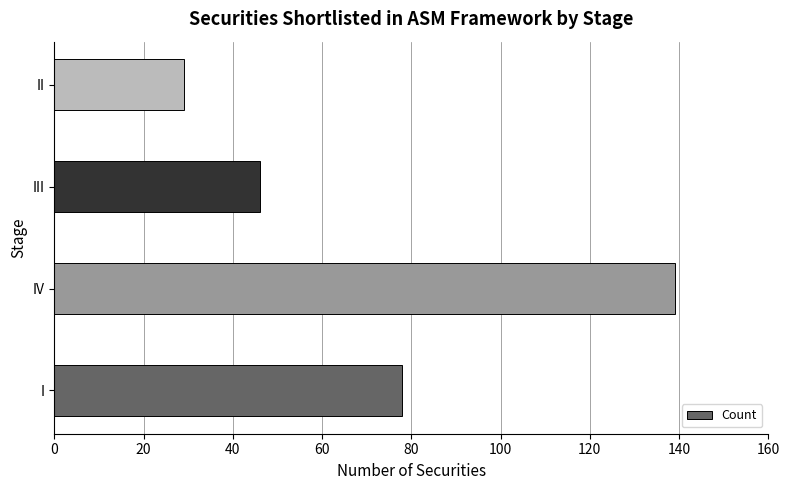

Rank the categories by value from highest to lowest.

IV, I, III, II